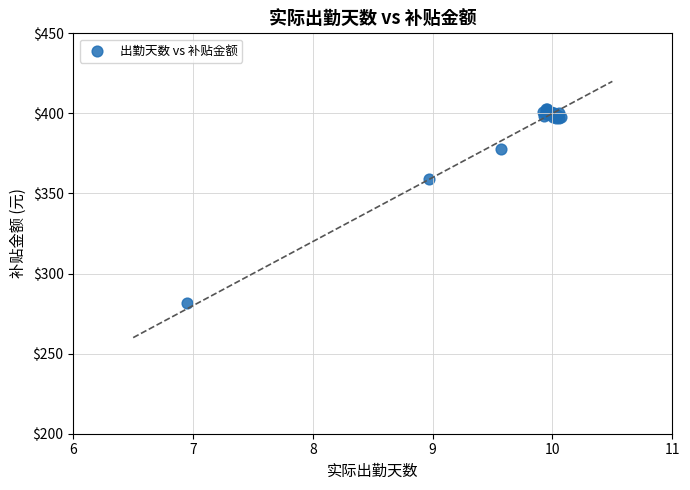

What Y value in the scatter plot is closest to 342?

358.8